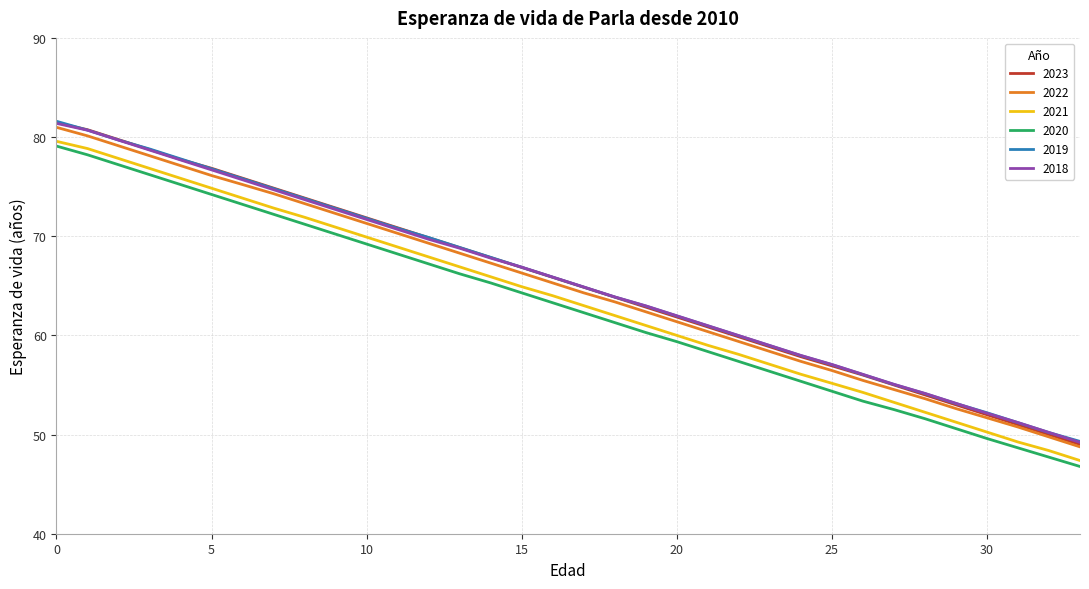

What is the lowest value of the 2021 series?

47.4